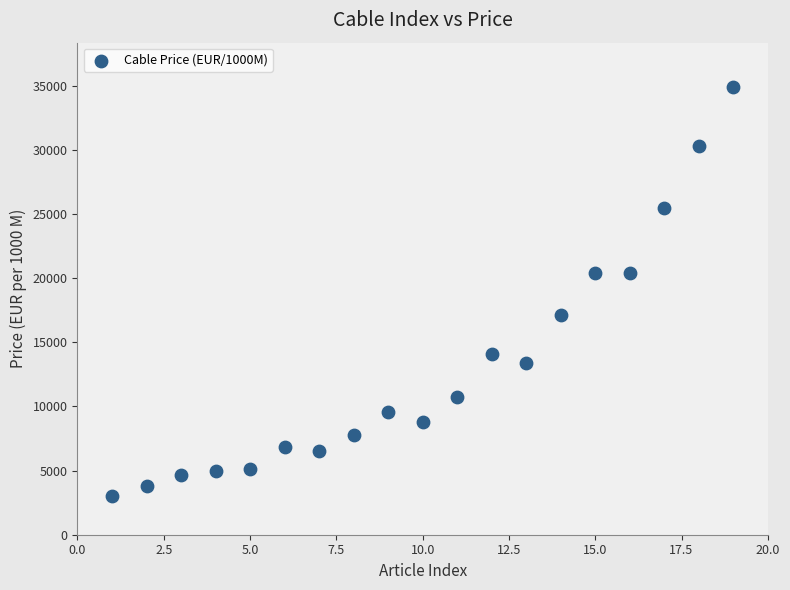

What is the range of X values (max minus min)?

18.0